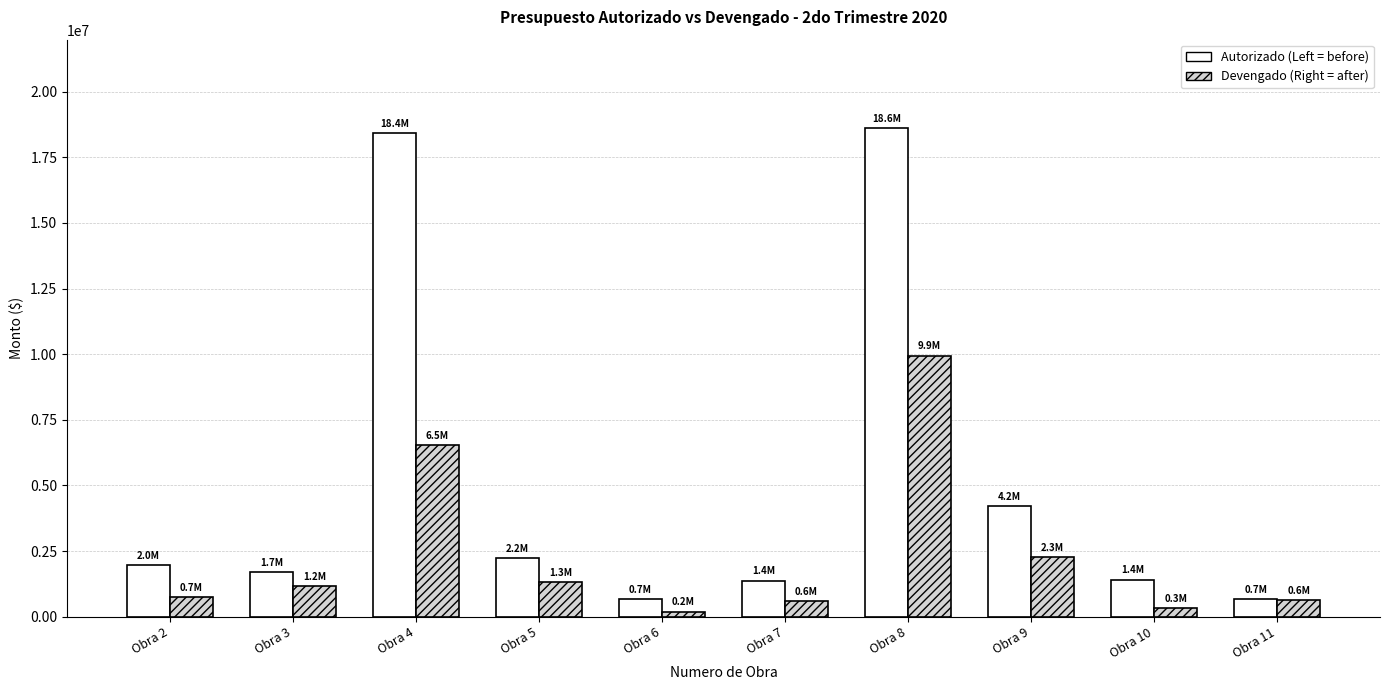

What is the total value across all series at Obra 3?

2855323.9